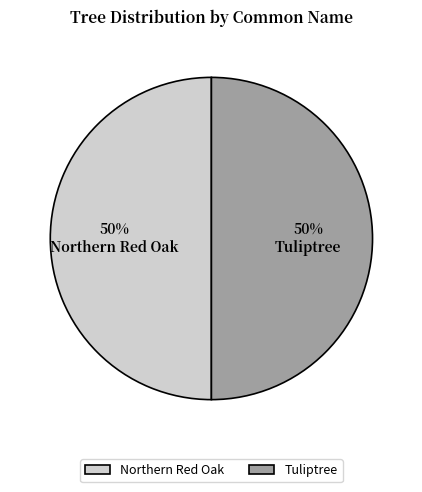

To the nearest percent, what is the combined percentage of Tuliptree and Northern Red Oak?

100%